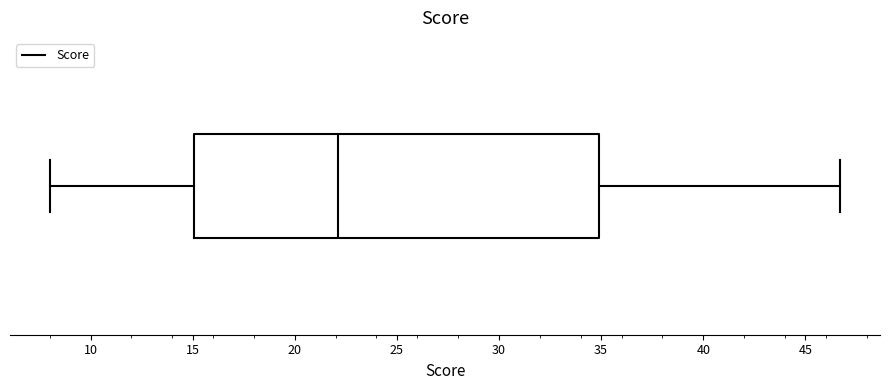

Transcribe this box plot: give where the median line is, the range the box spans, and where the two whiskers end, as read against the x-axis. The values are not printed on the chart, so give them approximately, as read against the axis.

median 22.0, box 15.0 to 35.0, whiskers 8.0 to 46.5